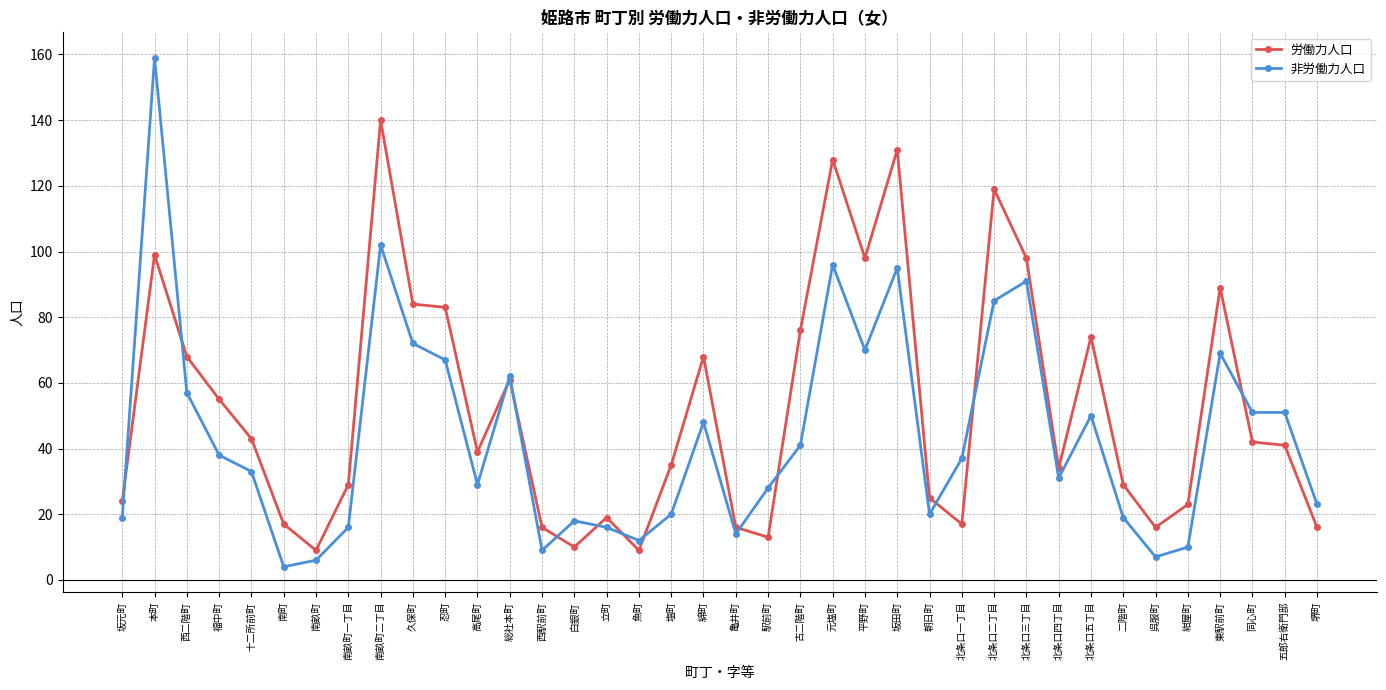

At which category is the sum across all series the highest?

本町